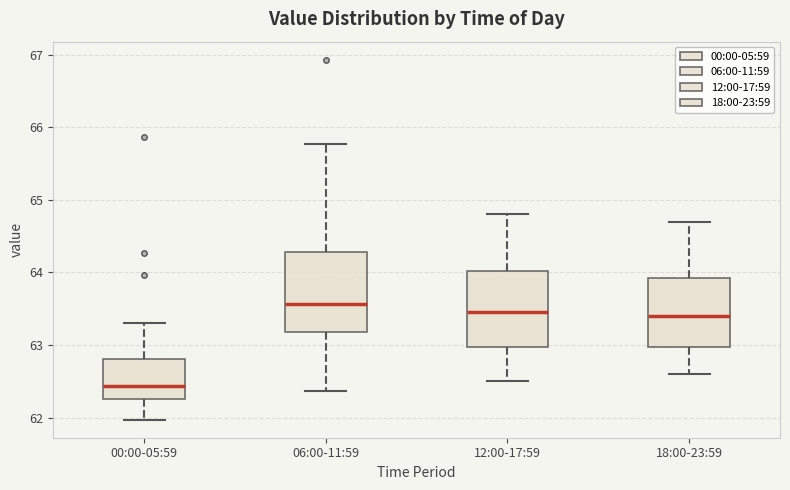

Reading left to right, read every box against the y-axis: the position of its median line, the range the box covers, and the ends of its whiskers. The values are not printed on the chart, so give them approximately, as read against the axis.

00:00-05:59: median 62.4, box 62.3 to 62.8, whiskers 62.0 to 63.3
06:00-11:59: median 63.6, box 63.2 to 64.3, whiskers 62.4 to 65.8
12:00-17:59: median 63.5, box 63.0 to 64.0, whiskers 62.5 to 64.8
18:00-23:59: median 63.4, box 63.0 to 63.9, whiskers 62.6 to 64.7